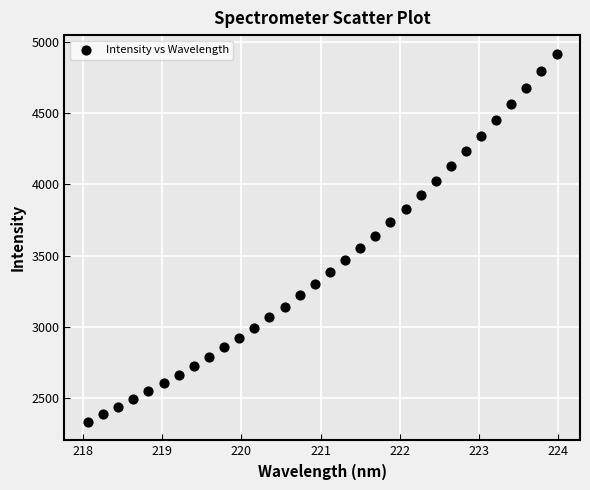

What is the range of Y values (max minus min)?

2587.2